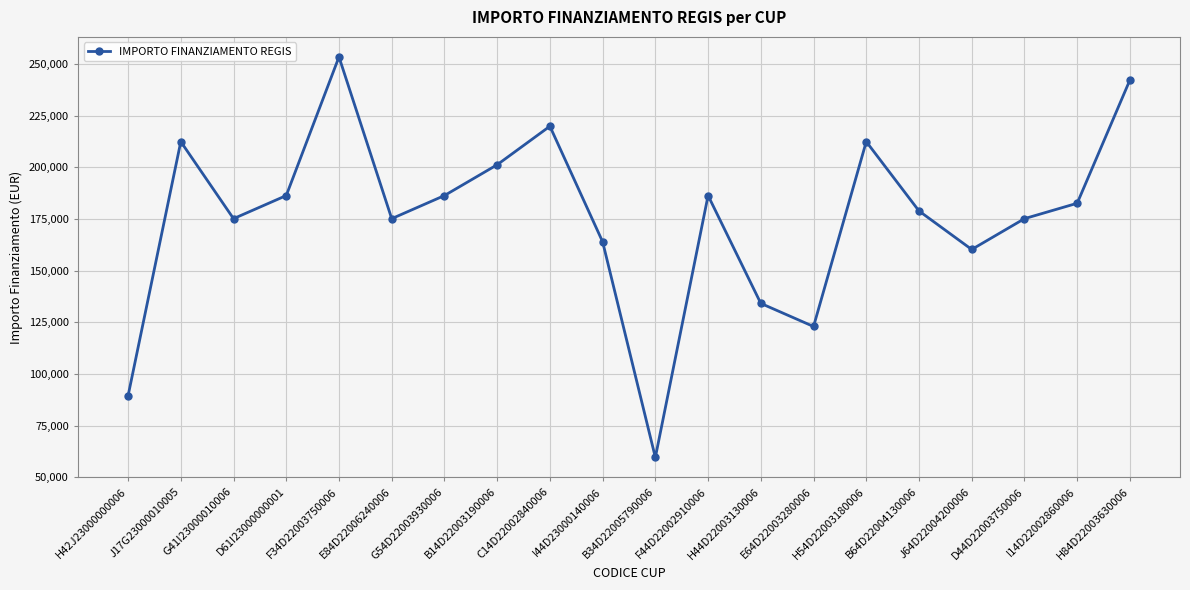

Reading left to right, list all the values displayed in this chart.

89419.6	212371.5	175113.3	186290.8	253355.4	175113.3	186290.8	201194.0	219823.1	163935.9	59613.0	186290.8	134129.4	122951.9	212371.5	178839.1	160210.1	175113.3	182565.0	242178.0